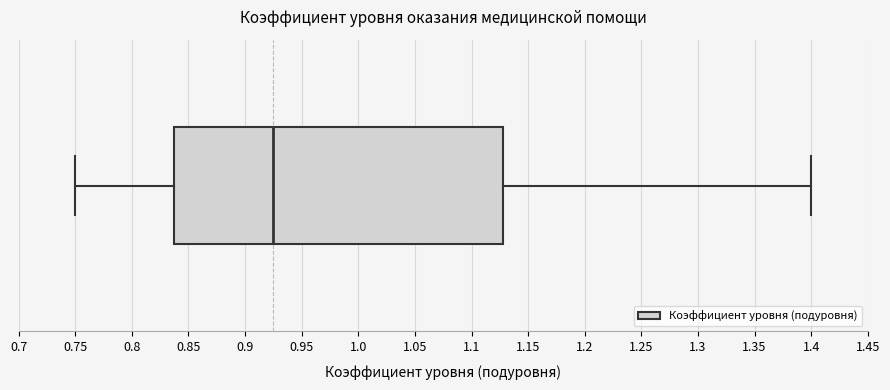

Transcribe this box plot: give where the median line is, the range the box spans, and where the two whiskers end, as read against the x-axis. The values are not printed on the chart, so give them approximately, as read against the axis.

median 0.925, box 0.840 to 1.130, whiskers 0.750 to 1.400